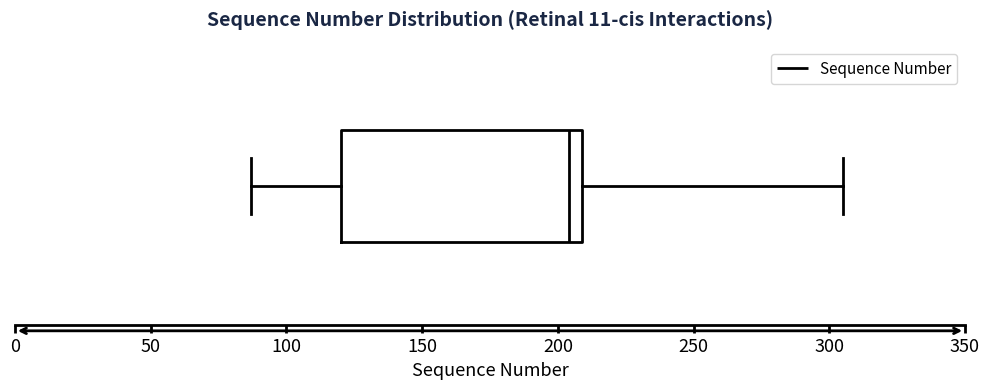

Transcribe this box plot: give where the median line is, the range the box spans, and where the two whiskers end, as read against the x-axis. The values are not printed on the chart, so give them approximately, as read against the axis.

median 205, box 120 to 210, whiskers 85 to 305